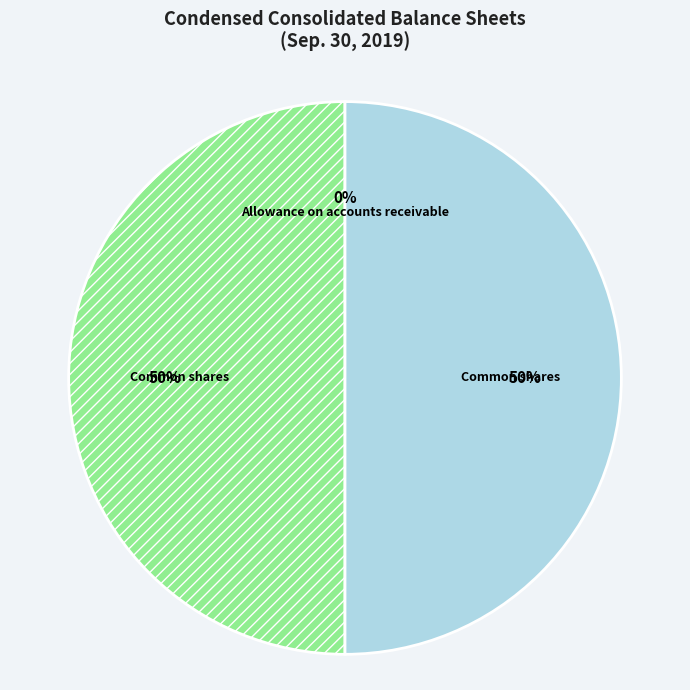

To the nearest percent, what is the average slice percentage?

33%